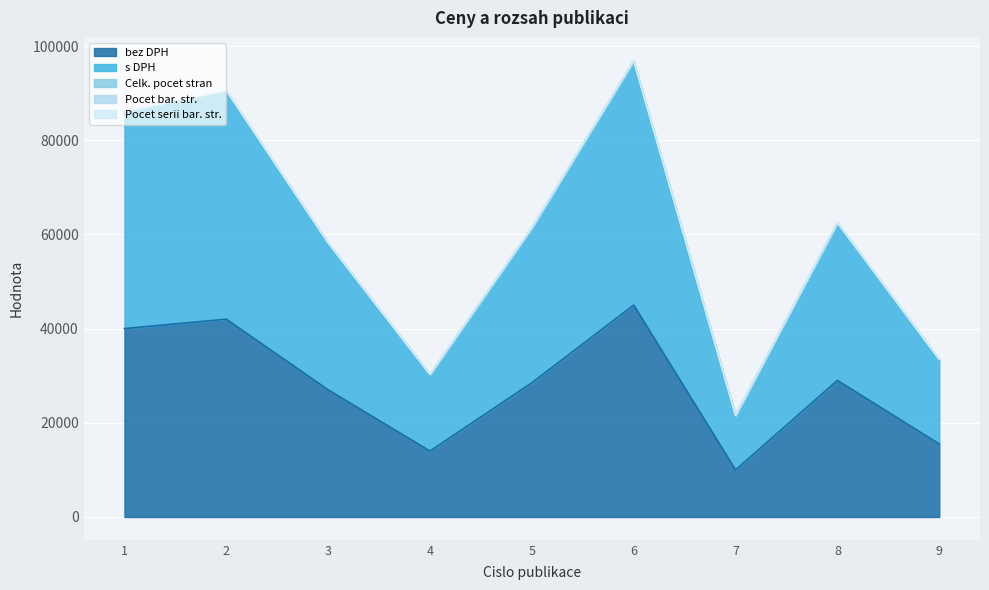

What value does the bez DPH series have at 7, to the nearest 50?

10000